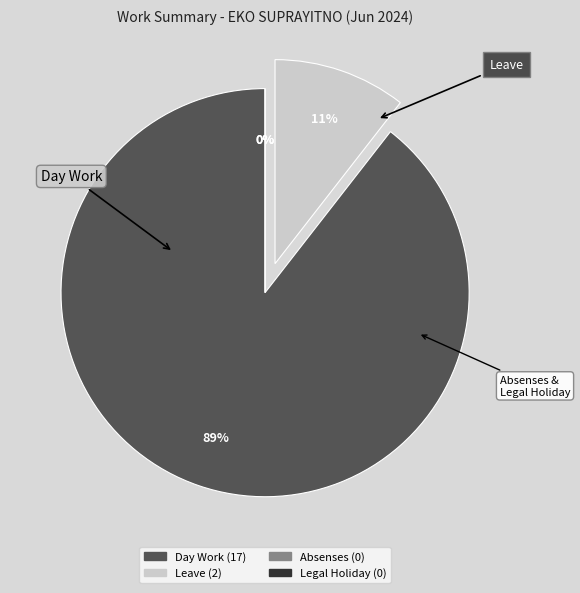

Does Legal Holiday account for over 50% of the chart?

No